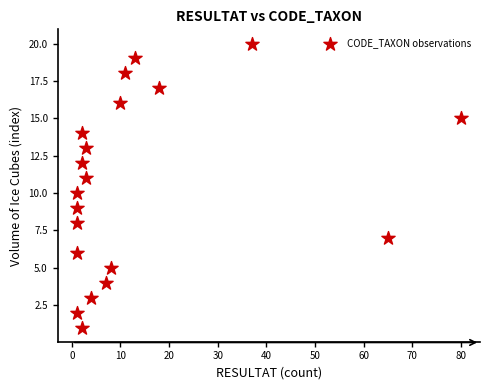

What is the range of Y values (max minus min)?

19